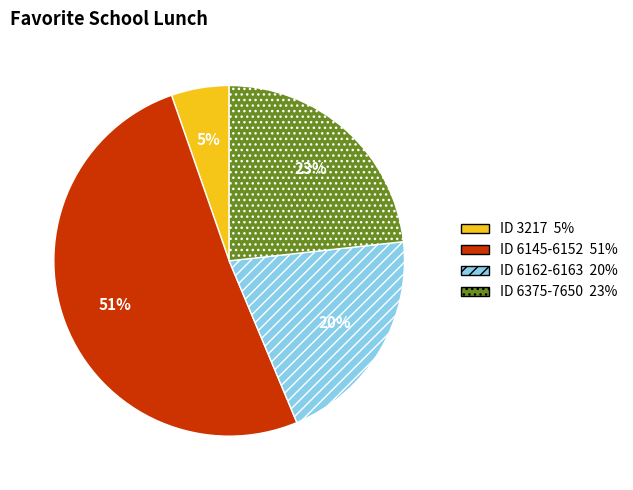

To the nearest percent, what is the average slice percentage?

25%